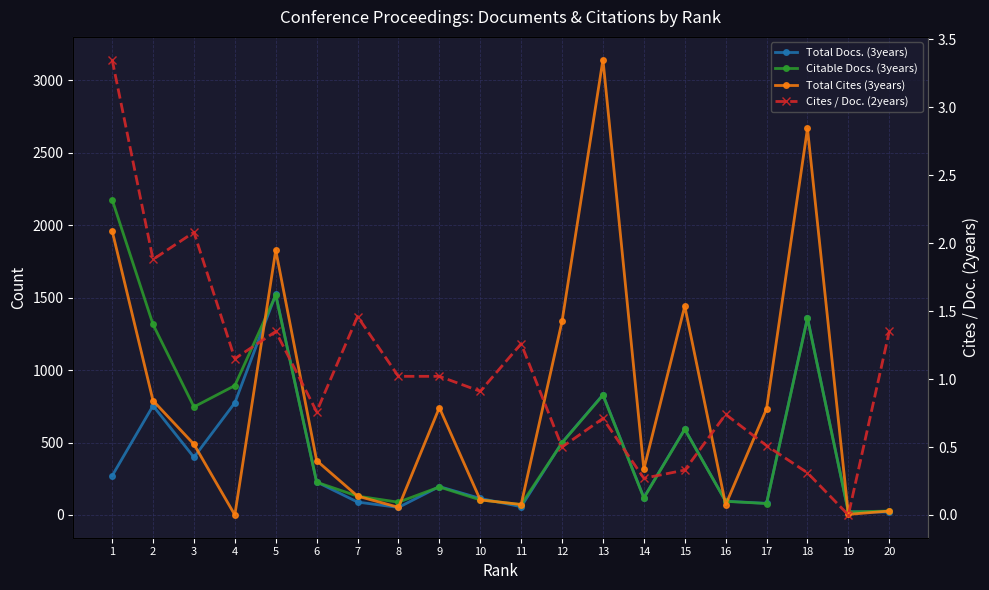

The value of Total Cites (3years) at 20 is 41.6. True or false?

False